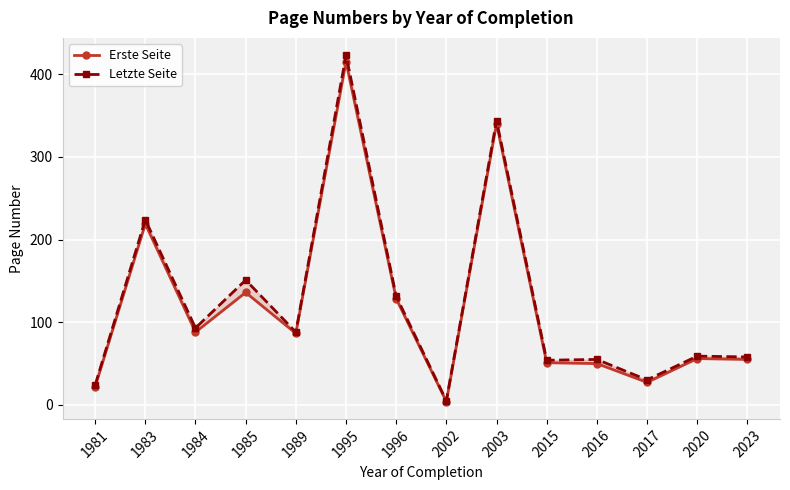

True or false: Erste Seite and Letzte Seite cross at least once.

False